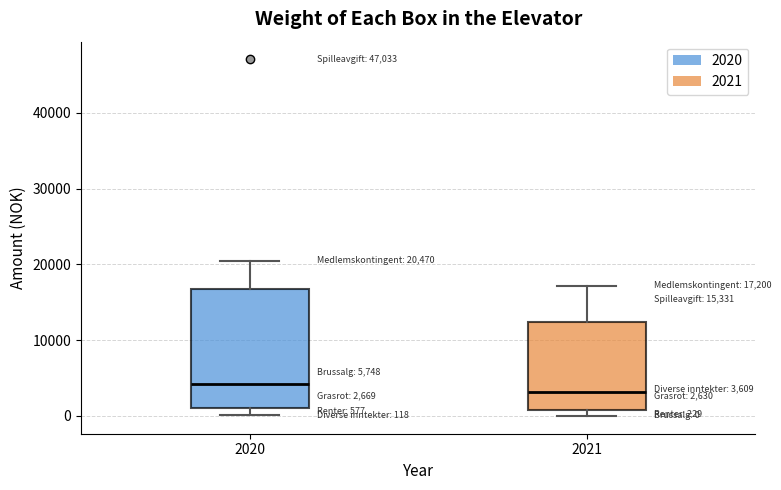

Which box's median line is the lowest?

2021